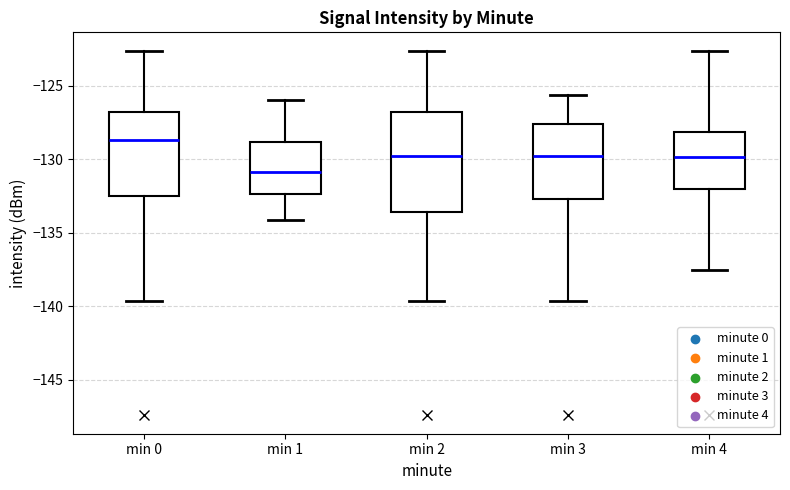

Reading left to right, transcribe this box plot: for each box, give where its median line is, the range the box spans, and where its two whiskers end, as read against the y-axis. The values are not printed on the chart, so give them approximately, as read against the axis.

min 0: median -128.5, box -132.5 to -127.0, whiskers -139.5 to -122.5
min 1: median -131.0, box -132.5 to -129.0, whiskers -134.0 to -126.0
min 2: median -130.0, box -133.5 to -127.0, whiskers -139.5 to -122.5
min 3: median -130.0, box -132.5 to -127.5, whiskers -139.5 to -125.5
min 4: median -130.0, box -132.0 to -128.0, whiskers -137.5 to -122.5